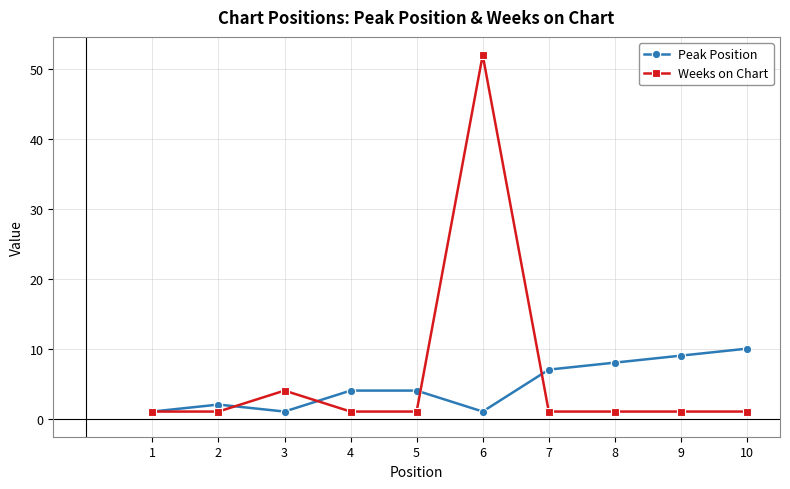

Between 3 and 9, which series saw the biggest shift?

Peak Position